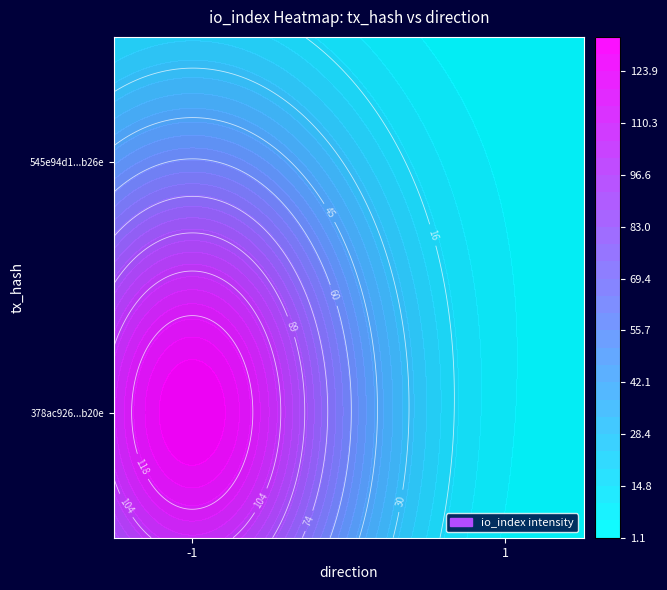

Which series has the largest range (max minus min)?

378ac926f5bae2b8e4f3070dfc74b9eaa72f2e6